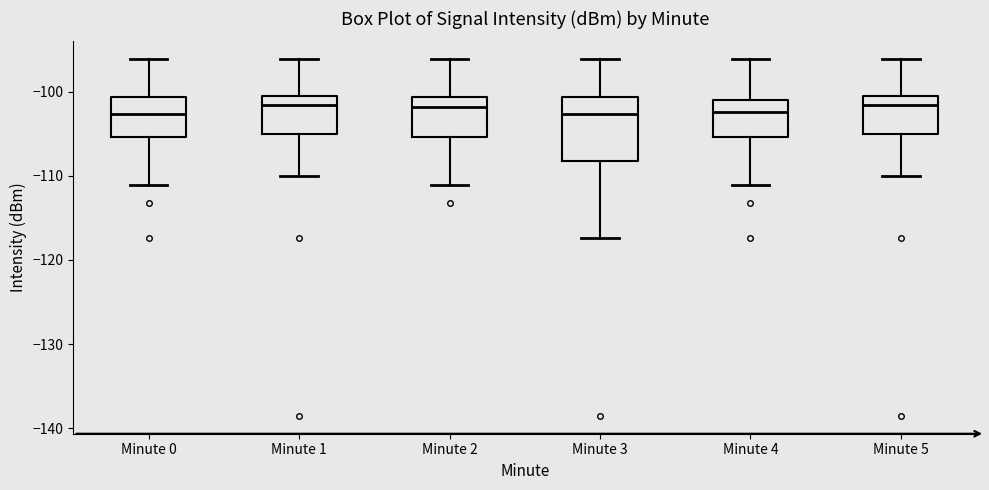

Reading left to right, read every box against the y-axis: the position of its median line, the range the box covers, and the ends of its whiskers. The values are not printed on the chart, so give them approximately, as read against the axis.

Minute 0: median -103, box -105 to -101, whiskers -111 to -96
Minute 1: median -102, box -105 to -101, whiskers -110 to -96
Minute 2: median -102, box -105 to -101, whiskers -111 to -96
Minute 3: median -103, box -108 to -101, whiskers -117 to -96
Minute 4: median -102, box -105 to -101, whiskers -111 to -96
Minute 5: median -102, box -105 to -101, whiskers -110 to -96